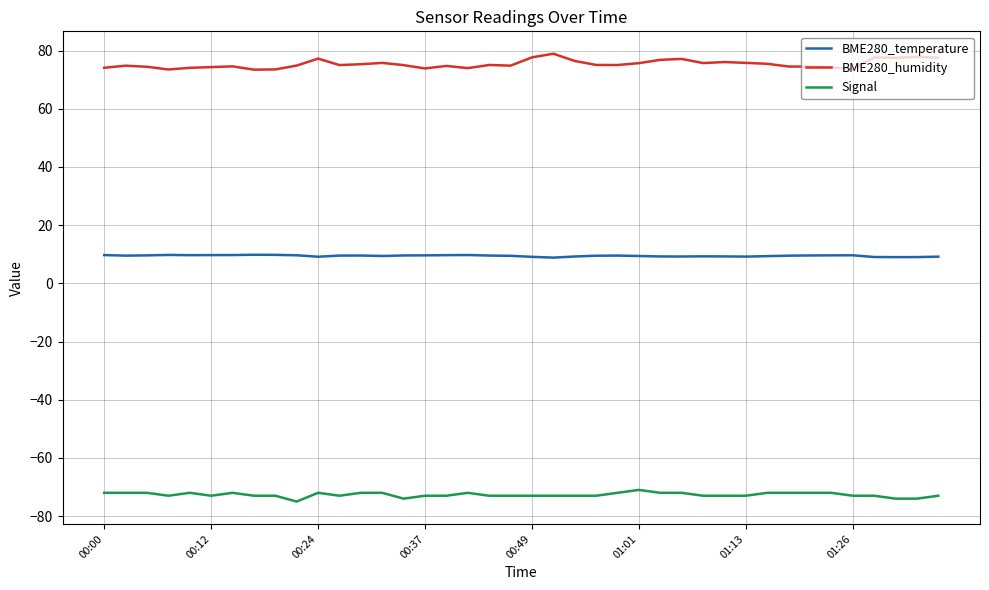

List the series in order of their peak value, lowest first.

Signal, BME280_temperature, BME280_humidity